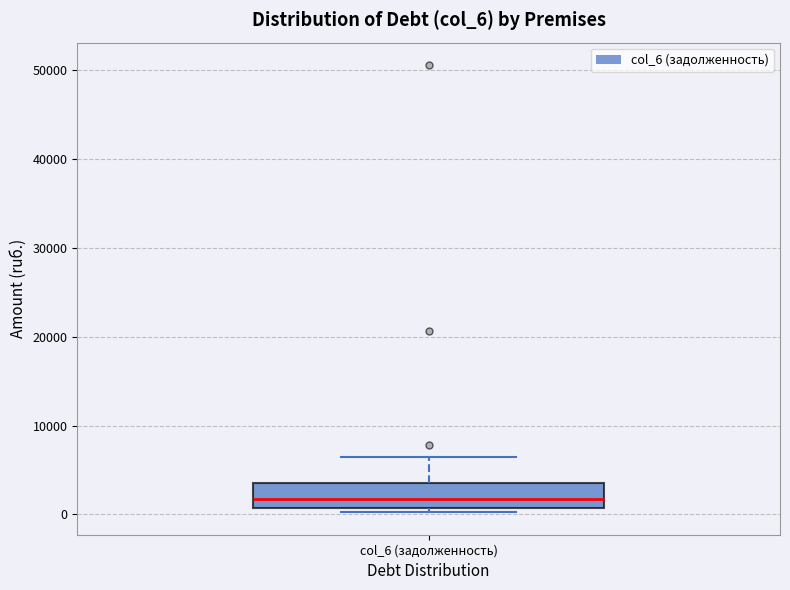

Where is the upper edge of the box for col_6 (задолженность) on the y-axis? The values are not printed on the chart, so give them approximately, as read against the axis.

4000